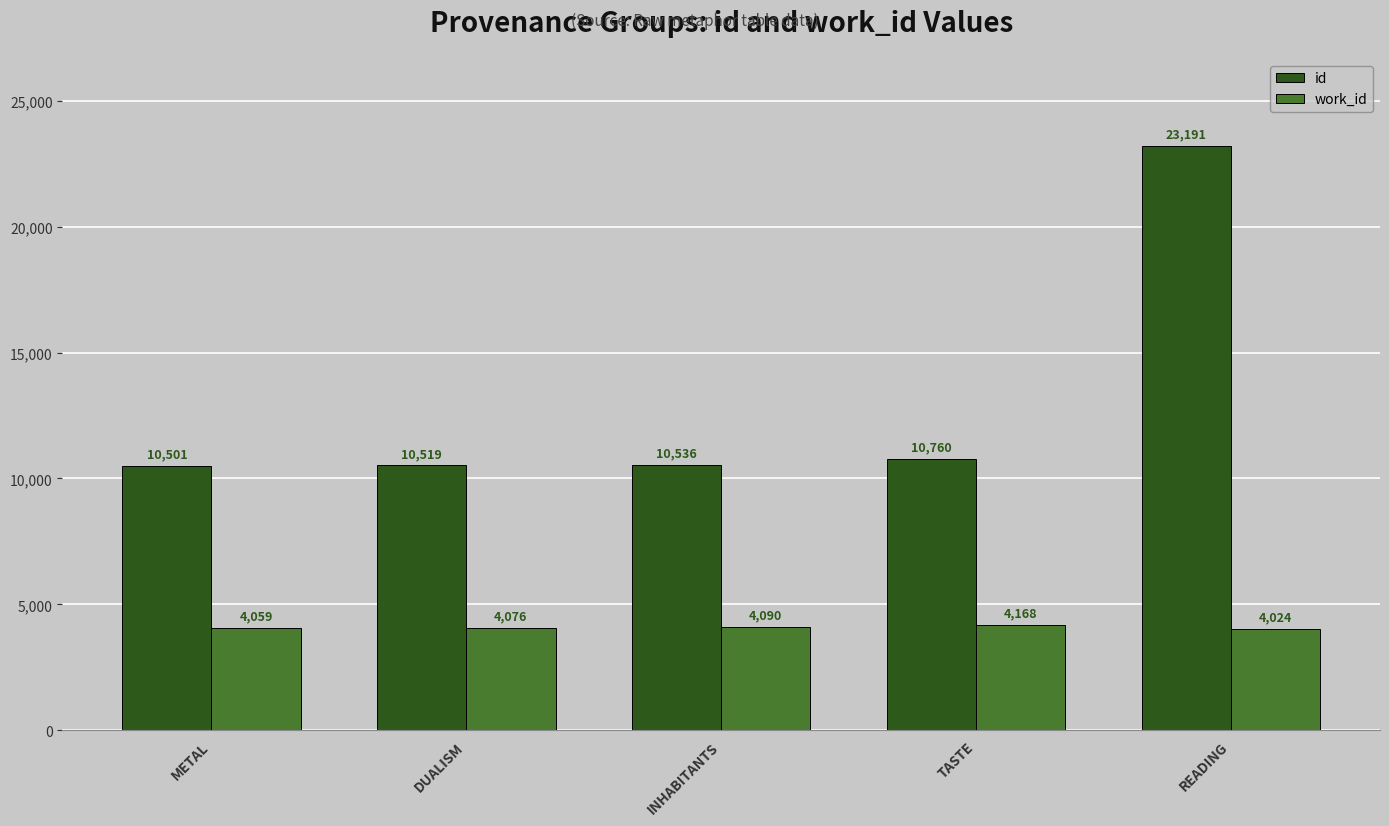

What is the difference between the second highest and second lowest values in the id series?

241